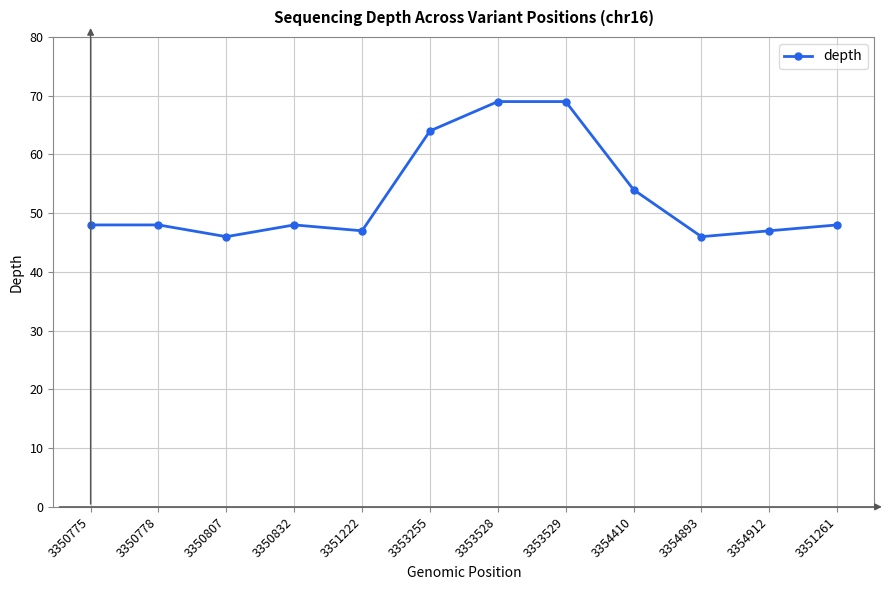

Reading left to right, list all the values displayed in this chart.

3350775=48	3350778=48	3350807=46	3350832=48	3351222=47	3353255=64	3353528=69	3353529=69	3354410=54	3354893=46	3354912=47	3351261=48